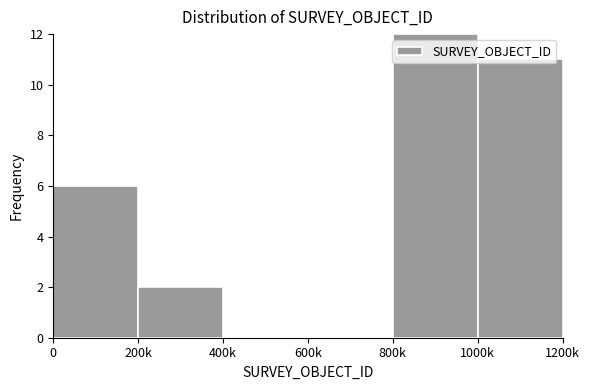

Which has a higher value, 800k or 200k?

800k